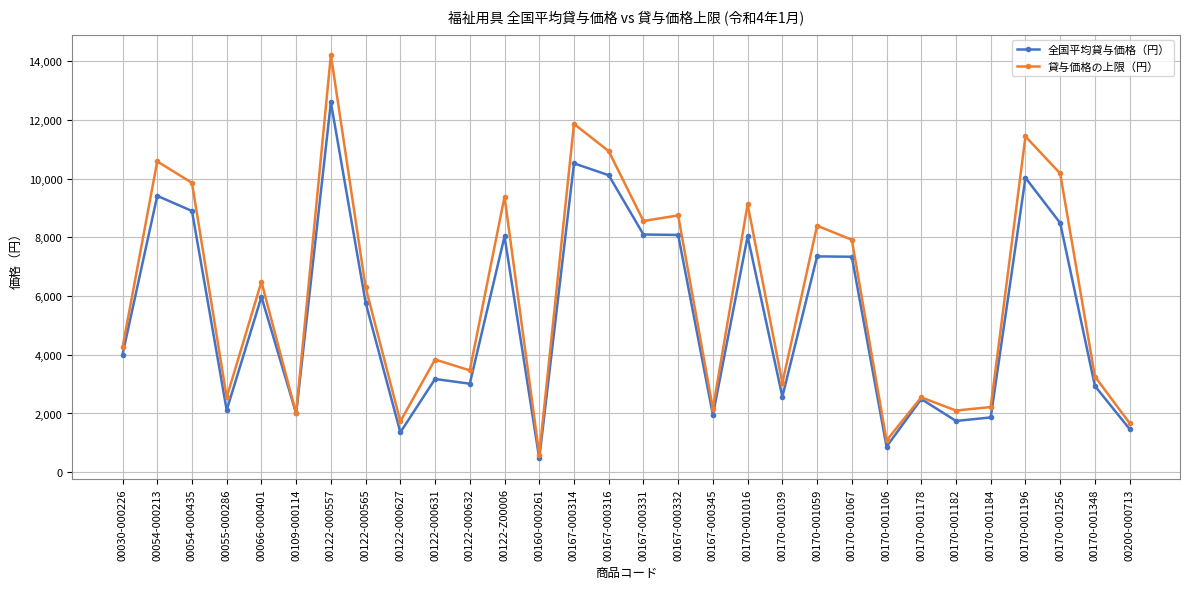

Where is the first local maximum for 貸与価格の上限（円）?

00054-000213